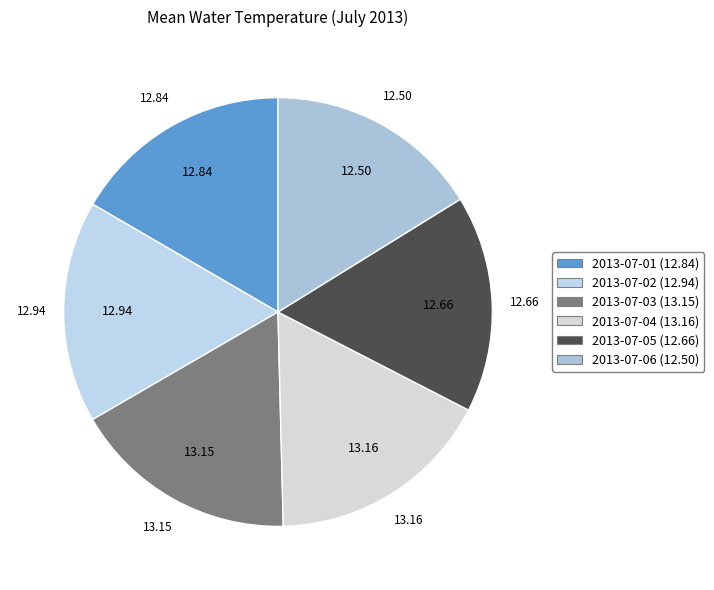

How many slices are in this pie chart?

6